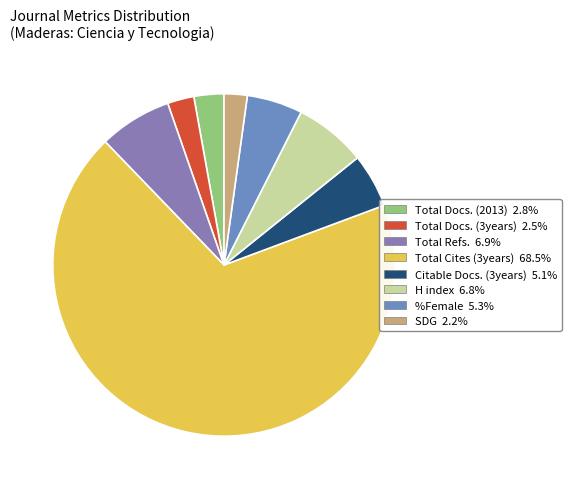

Which slice is the smallest?

SDG